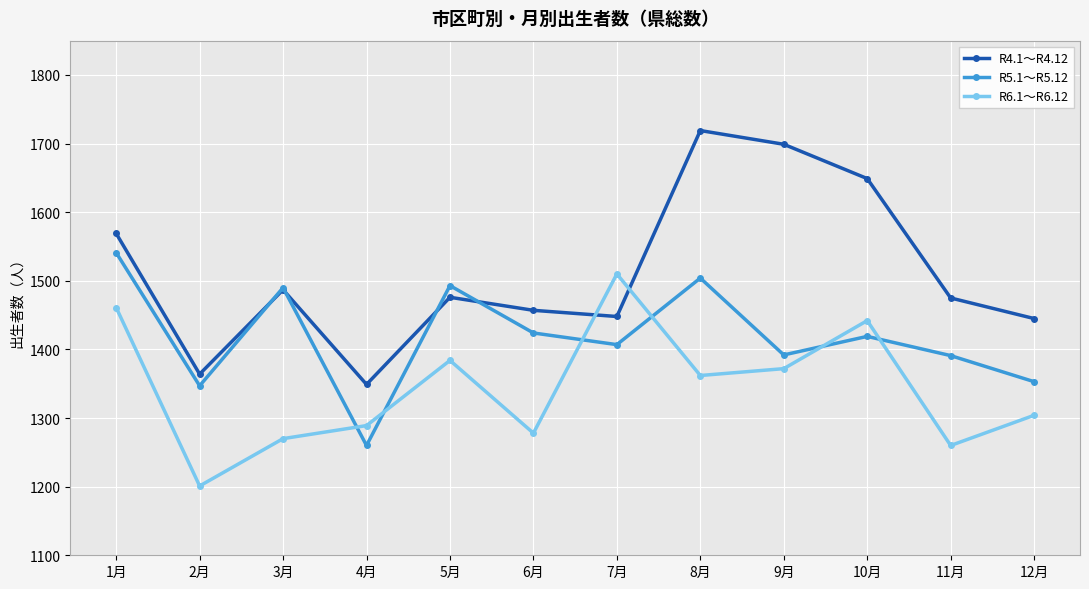

Does the chart have visible grid lines?

Yes